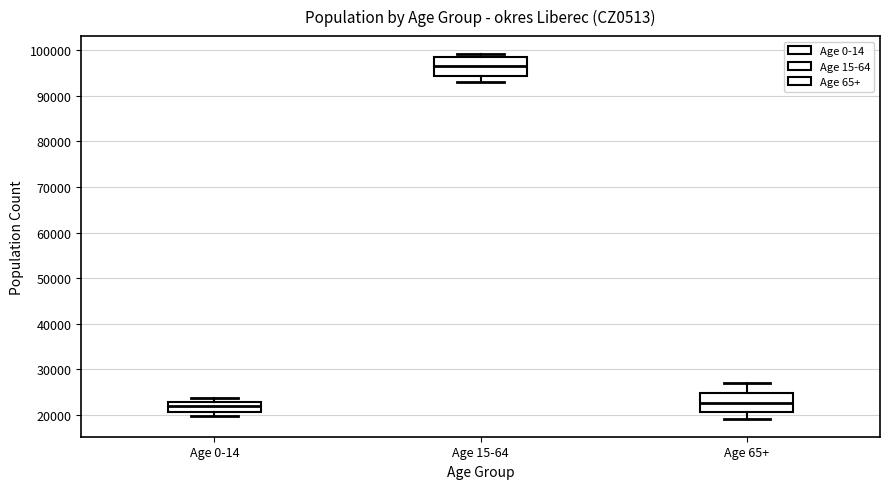

Reading left to right, transcribe this box plot: for each box, give where its median line is, the range the box spans, and where its two whiskers end, as read against the y-axis. The values are not printed on the chart, so give them approximately, as read against the axis.

Age 0-14: median 22000, box 20000 to 23000, whiskers 20000 (just below the box's lower edge) to 24000
Age 15-64: median 97000, box 94000 to 98000, whiskers 93000 to 99000
Age 65+: median 23000, box 21000 to 25000, whiskers 19000 to 27000